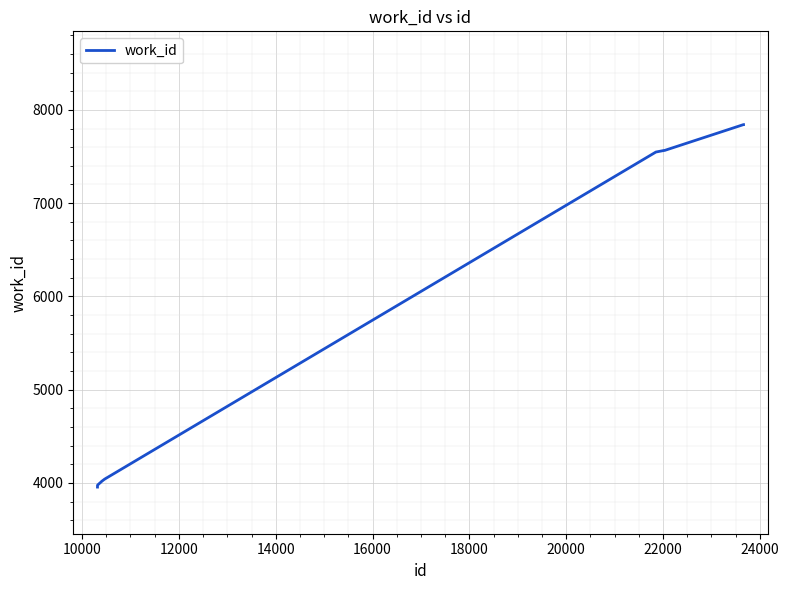

What is the greatest value displayed?

7842